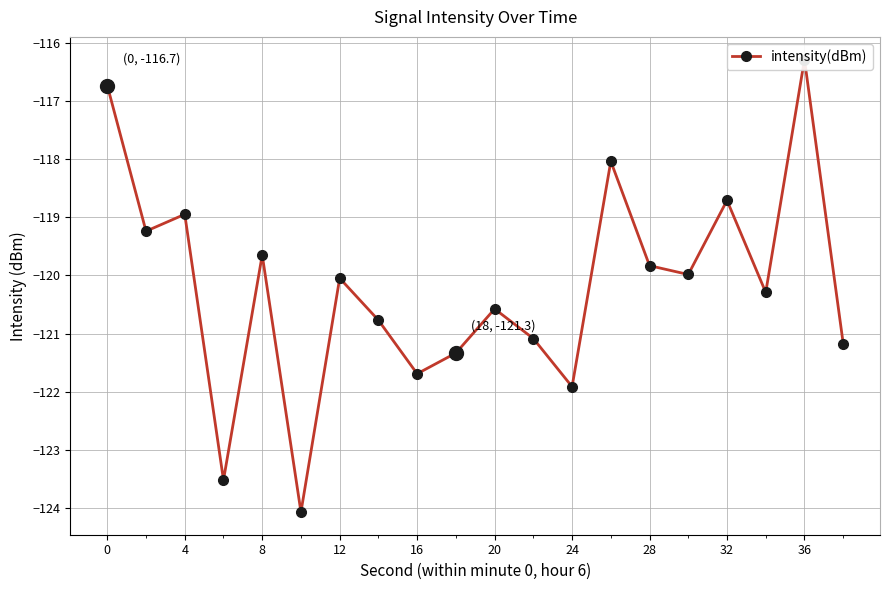

What is the maximum value shown in the chart?

-116.3